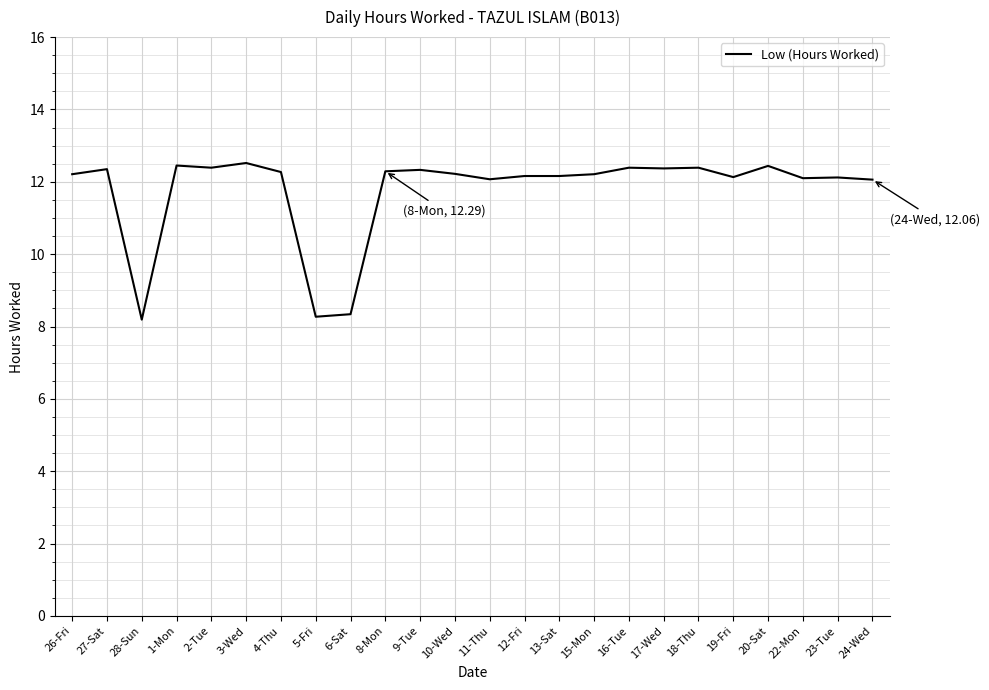

What is the average value?

11.8